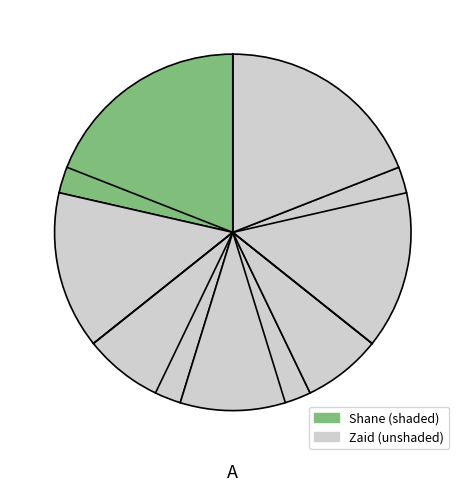

Which slice is the largest?

1